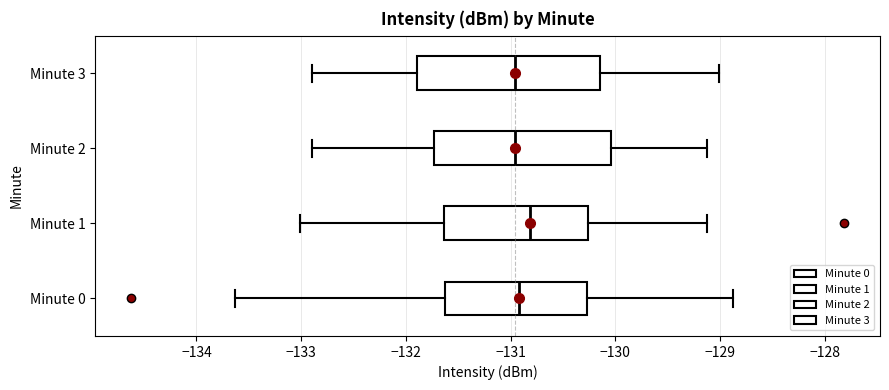

Where is the right edge of the box for Minute 2 on the x-axis? The values are not printed on the chart, so give them approximately, as read against the axis.

-130.0